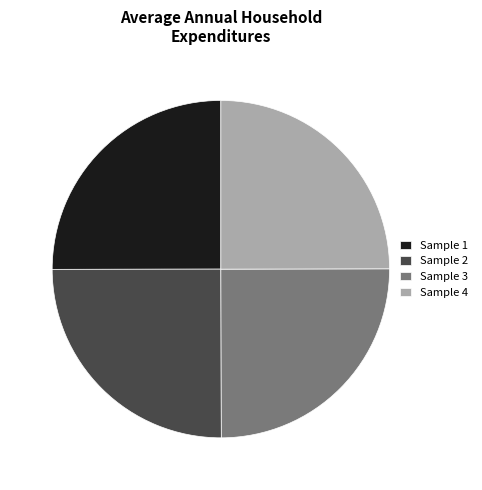

True or false: Sample 3 accounts for 25% of the total.

True